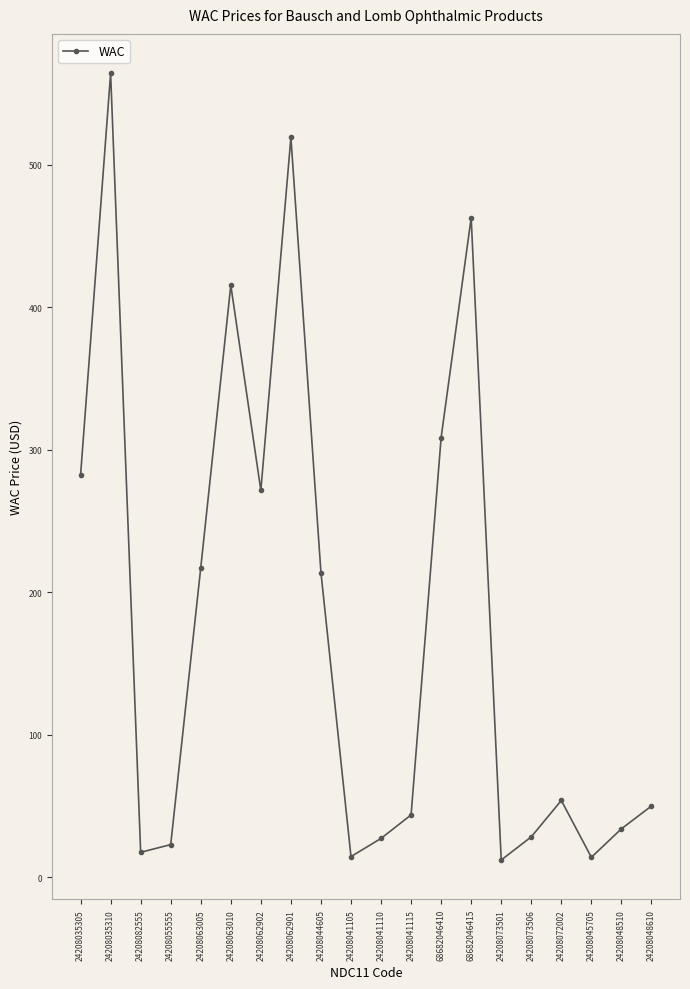

The value at 24208048510 is 34.0. True or false?

True